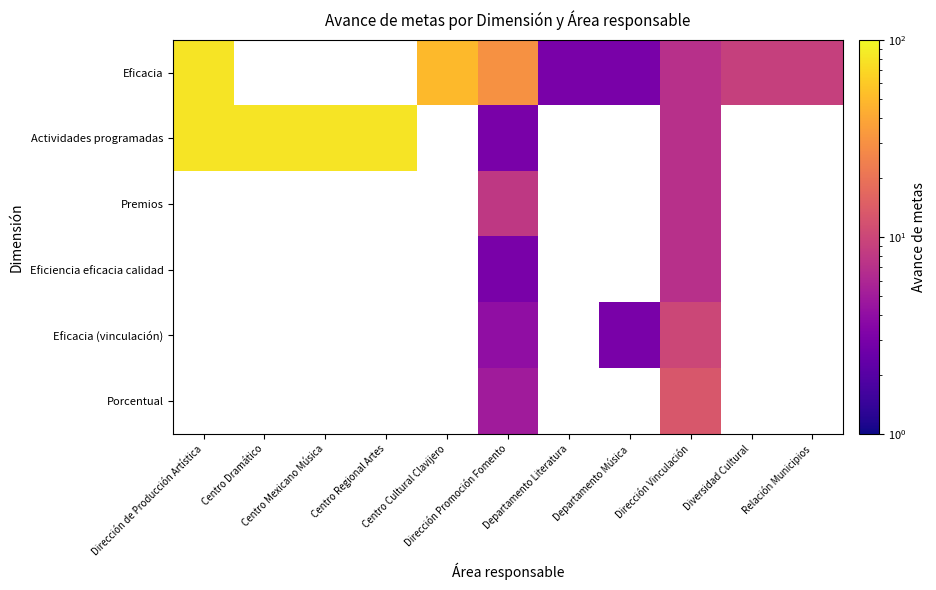

How many values in Porcentual are above zero?

2